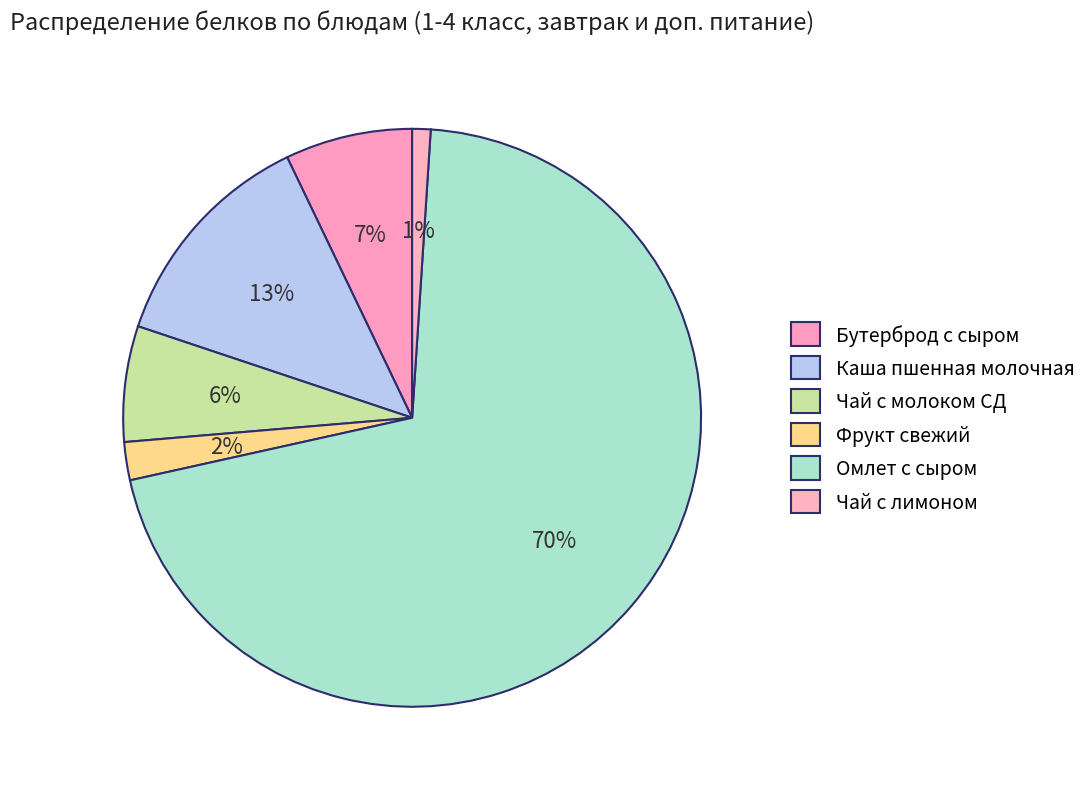

The Омлет с сыром slice represents 70% of the pie. True or false?

True